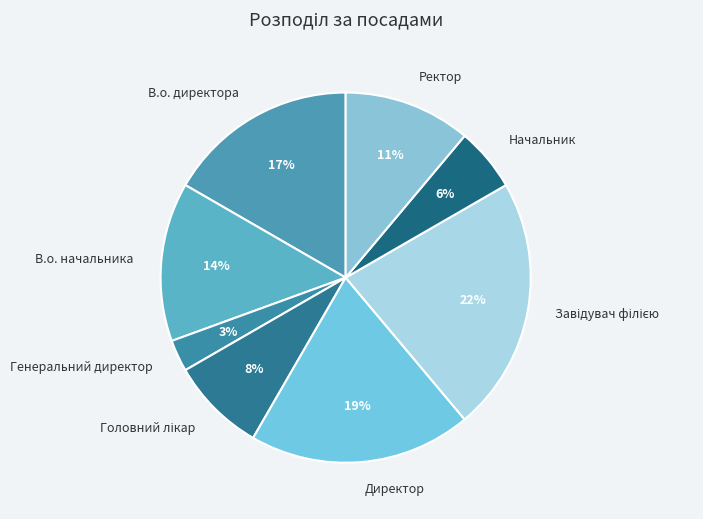

Between В.о. начальника and В.о. директора, which is larger?

В.о. директора